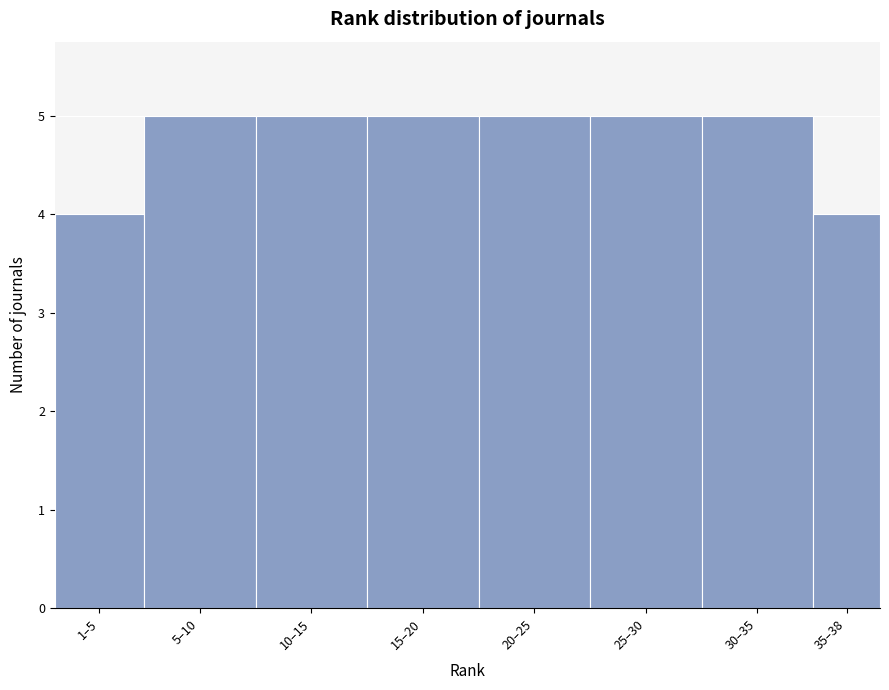

Reading right to left, extract all data points from this chart.

35–38=4	30–35=5	25–30=5	20–25=5	15–20=5	10–15=5	5–10=5	1–5=4